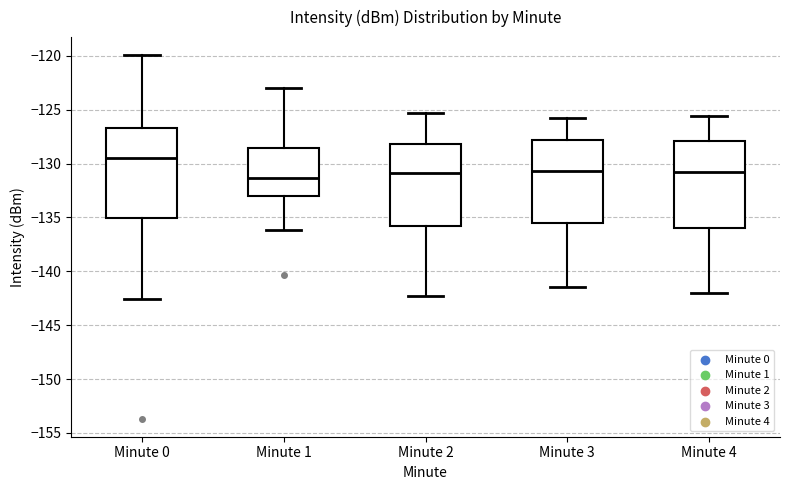

Reading left to right, transcribe this box plot: for each box, give where its median line is, the range the box spans, and where its two whiskers end, as read against the y-axis. The values are not printed on the chart, so give them approximately, as read against the axis.

Minute 0: median -129.5, box -135.0 to -126.5, whiskers -142.5 to -120.0
Minute 1: median -131.5, box -133.0 to -128.5, whiskers -136.0 to -123.0
Minute 2: median -131.0, box -136.0 to -128.0, whiskers -142.5 to -125.5
Minute 3: median -130.5, box -135.5 to -128.0, whiskers -141.5 to -126.0
Minute 4: median -131.0, box -136.0 to -128.0, whiskers -142.0 to -125.5